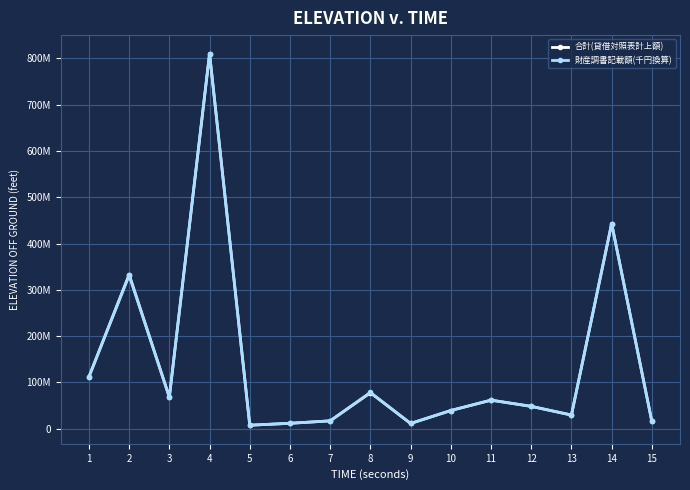

What is the sum of all 合計(貸借対照表計上額) values?

2086224880